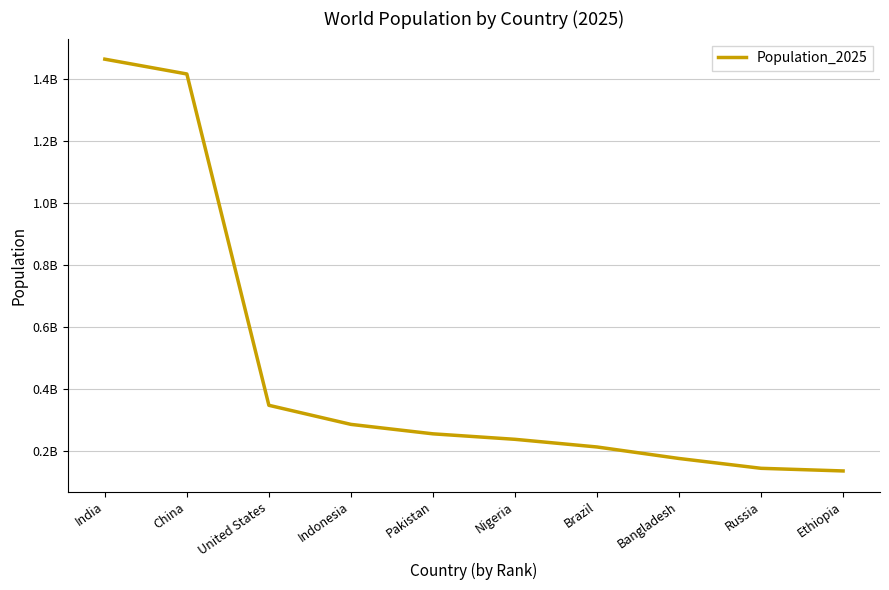

The value at Bangladesh is 122302596. True or false?

False